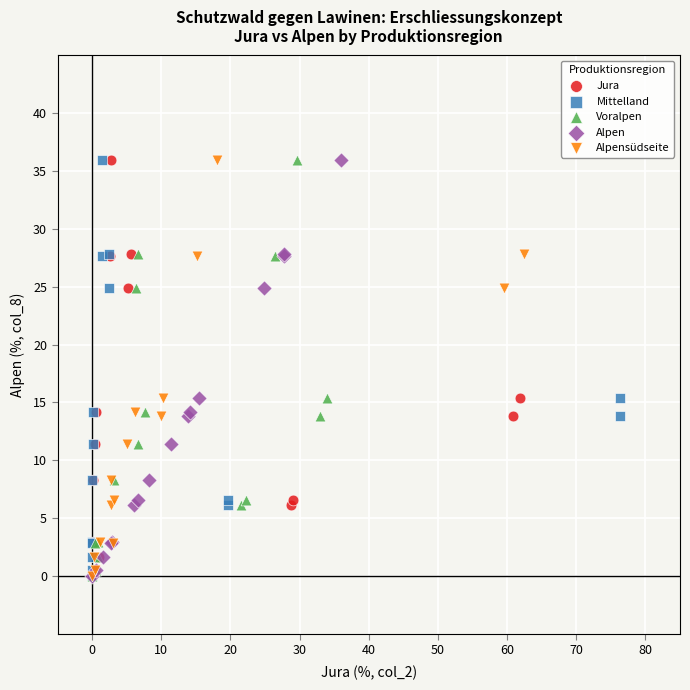

What are all the series names shown in the legend?

Jura, Mittelland, Voralpen, Alpen, Alpensüdseite